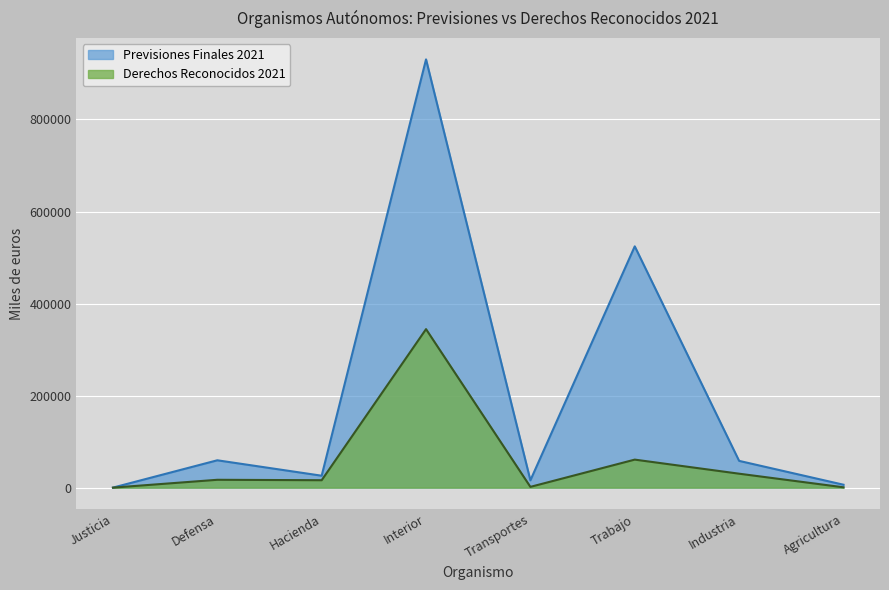

Does the chart display data point markers on the line(s)?

No